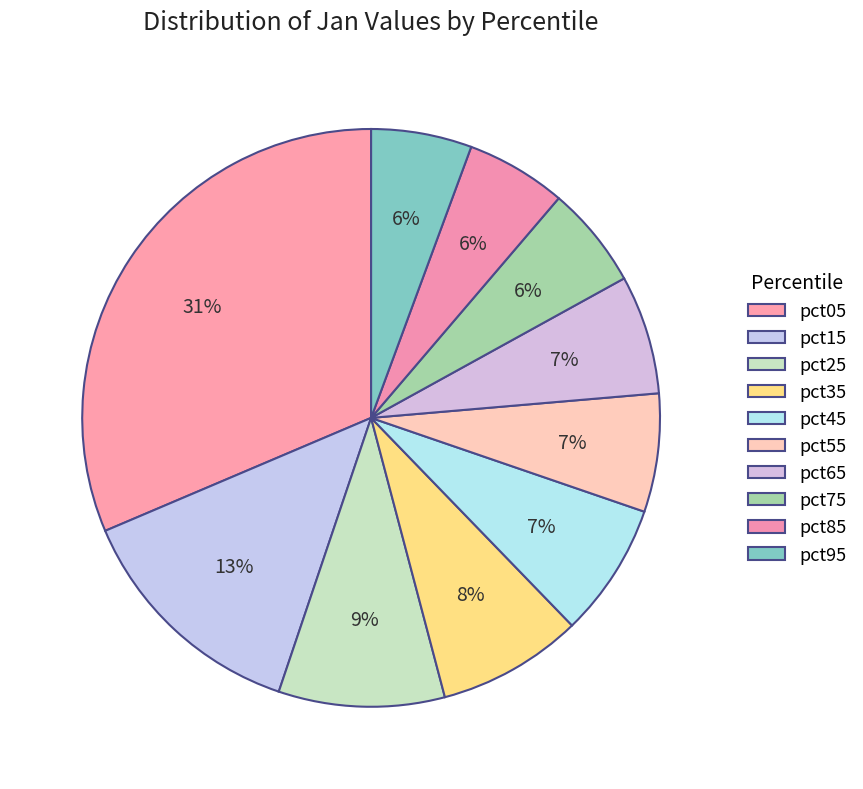

Rank the categories by value from lowest to highest.

pct85, pct95, pct75, pct55, pct65, pct45, pct35, pct25, pct15, pct05